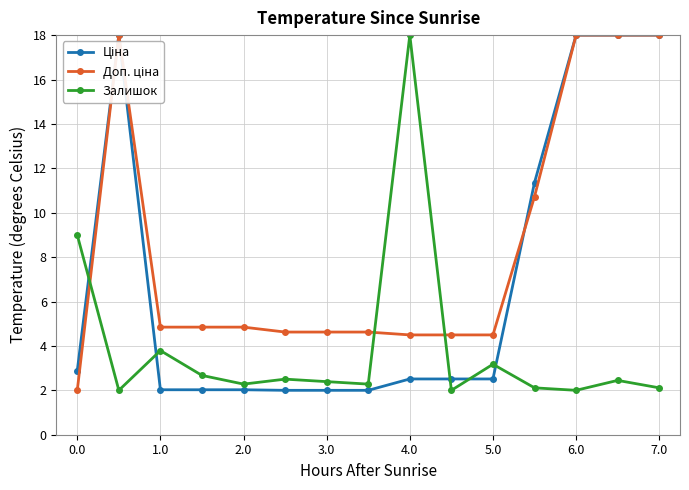

True or false: Залишок has more than 1 points higher than both neighbors.

True